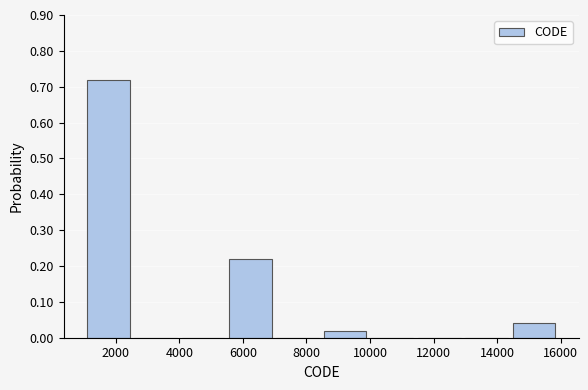

Reading left to right, list every bar in this chart as the range it spans on the x-axis followed by its height. Neither the bar edges nor the heights are printed on the chart, so give them approximately, as read against the axes.

1200 to 2600: 0.72
2600 to 4000: 0
4000 to 5600: 0
5600 to 7000: 0.22
7000 to 8600: 0
8600 to 10000: 0.02
10000 to 11600: 0
11600 to 13000: 0
13000 to 14400: 0
14400 to 16000: 0.04